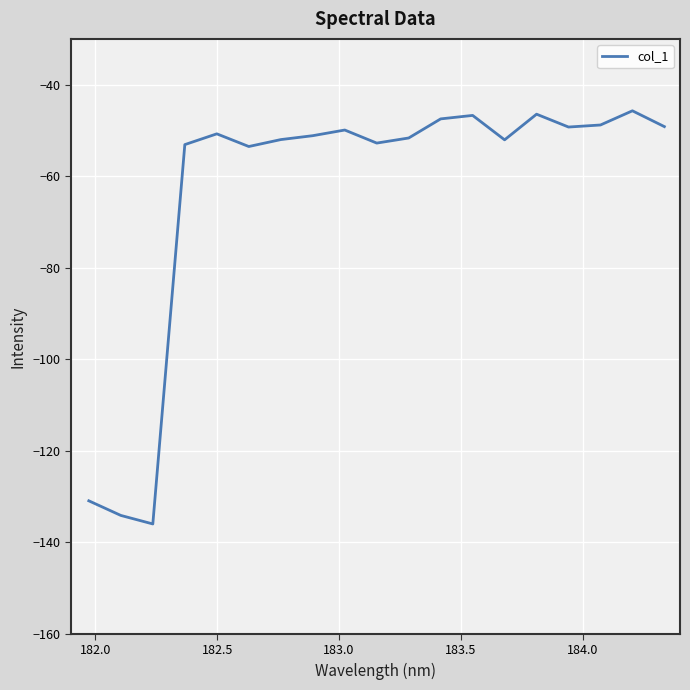

What is the smallest value displayed?

-136.0